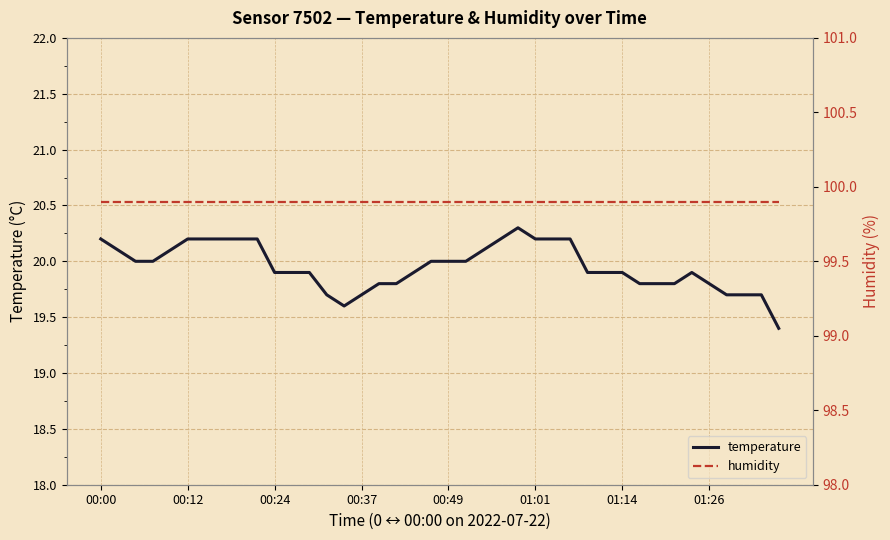

Rank the series by their average value, from highest to lowest.

humidity, temperature